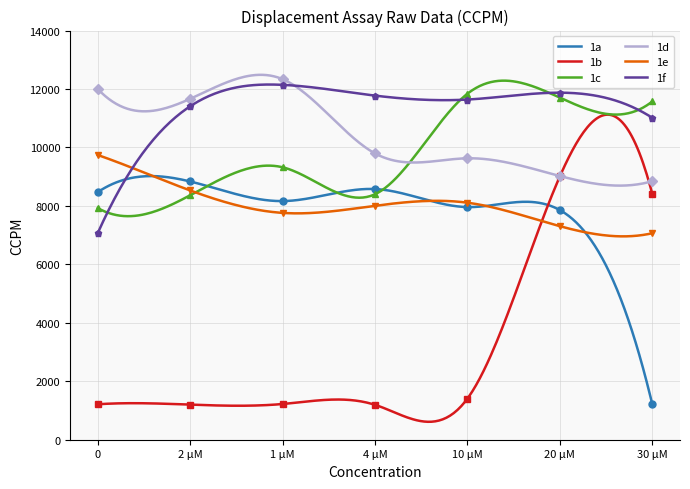

True or false: 1d has a value of 9023 at 20 µM.

True